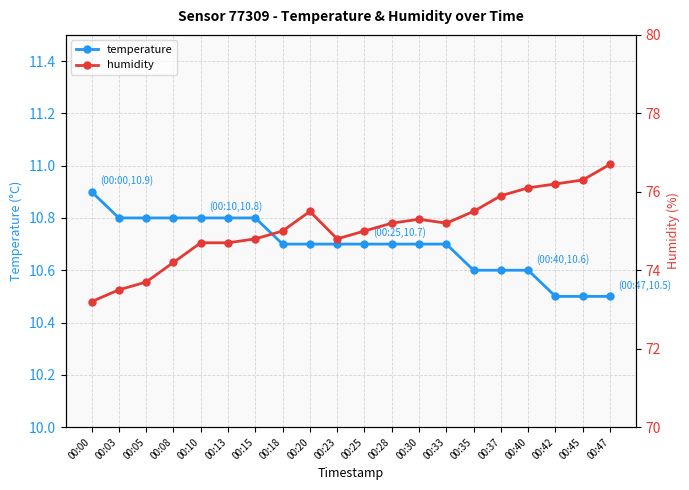

At which category is the sum across all series the highest?

00:47